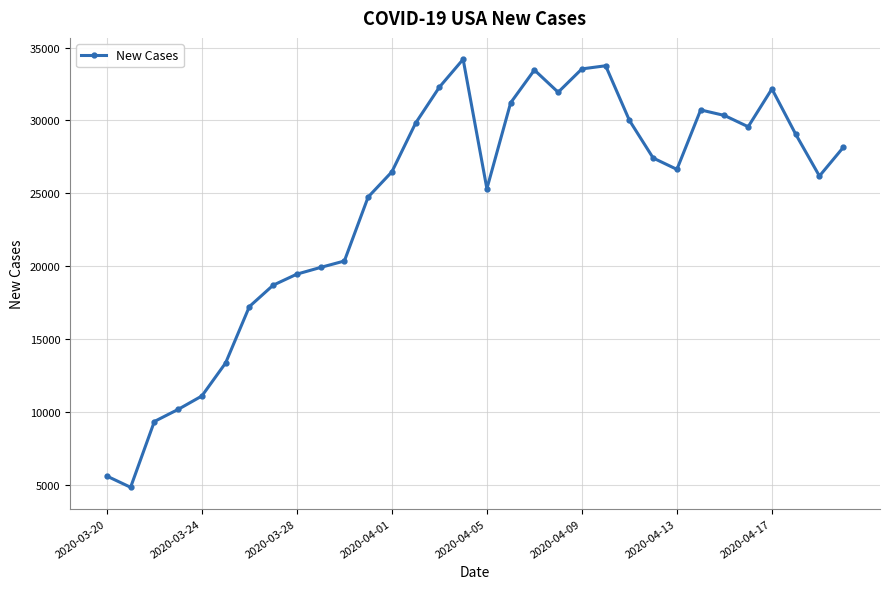

What is the value of the 4th point from the left?

10168